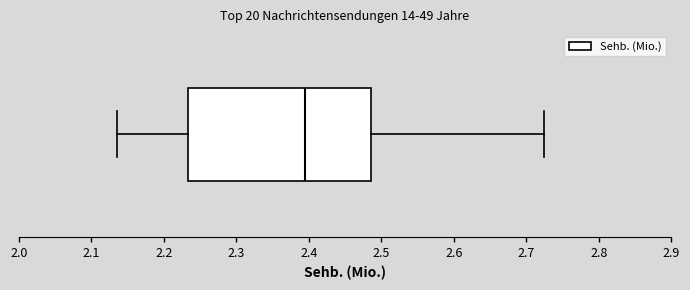

Read this box plot against the x-axis: the position of the median line, the range covered by the box, and the ends of both whiskers. The values are not printed on the chart, so give them approximately, as read against the axis.

median 2.39, box 2.23 to 2.49, whiskers 2.14 to 2.72